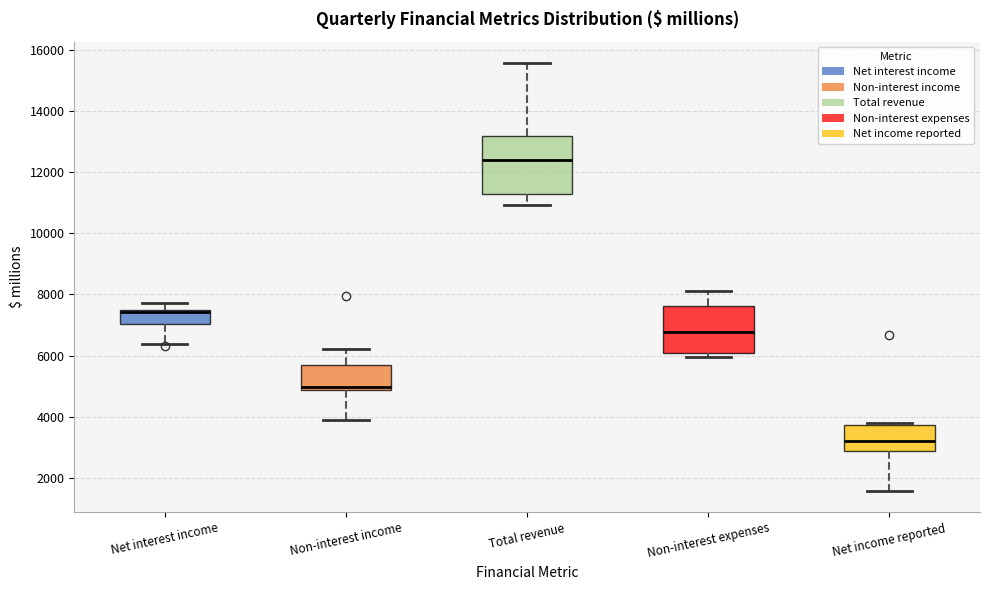

Which box is the tallest, from its lower edge to its upper edge?

Total revenue